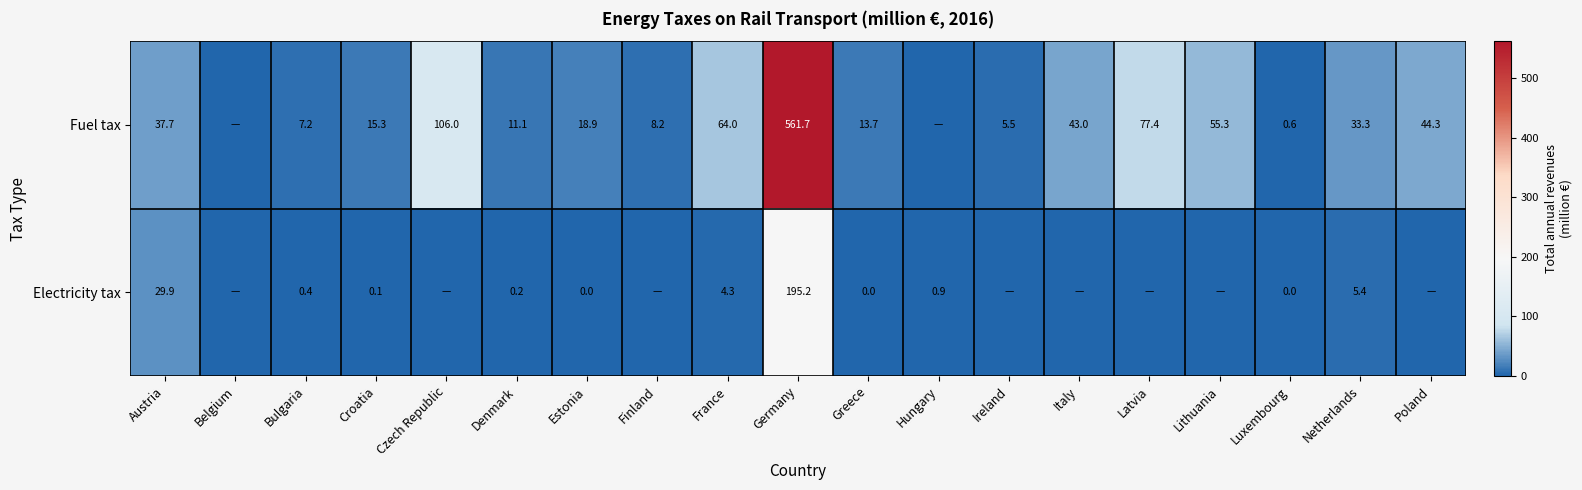

What is the total value across all series at France?

68.3